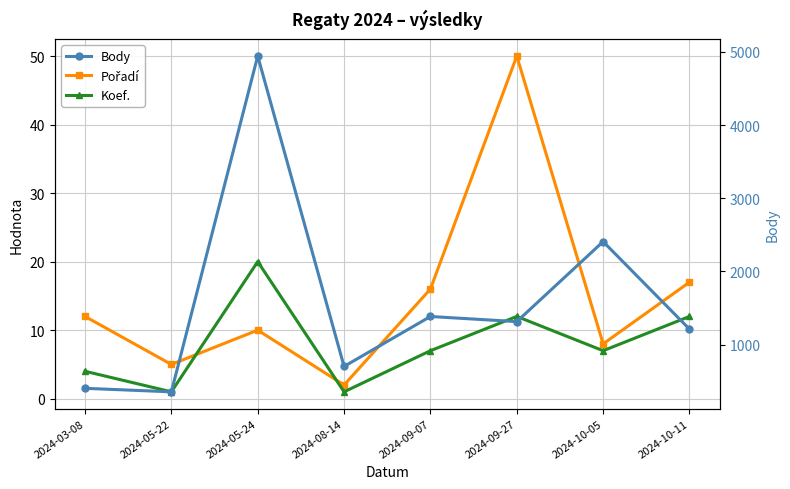

How many values in the Pořadí series exceed 12?

3